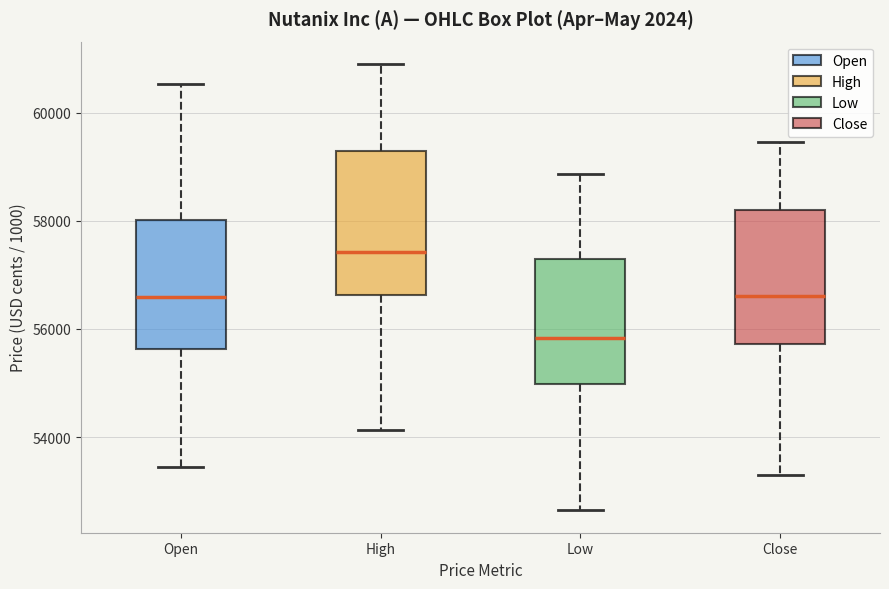

Reading left to right, read every box against the y-axis: the position of its median line, the range the box covers, and the ends of its whiskers. The values are not printed on the chart, so give them approximately, as read against the axis.

Open: median 56600, box 55600 to 58000, whiskers 53400 to 60600
High: median 57400, box 56600 to 59200, whiskers 54200 to 61000
Low: median 55800, box 55000 to 57400, whiskers 52600 to 58800
Close: median 56600, box 55800 to 58200, whiskers 53400 to 59400